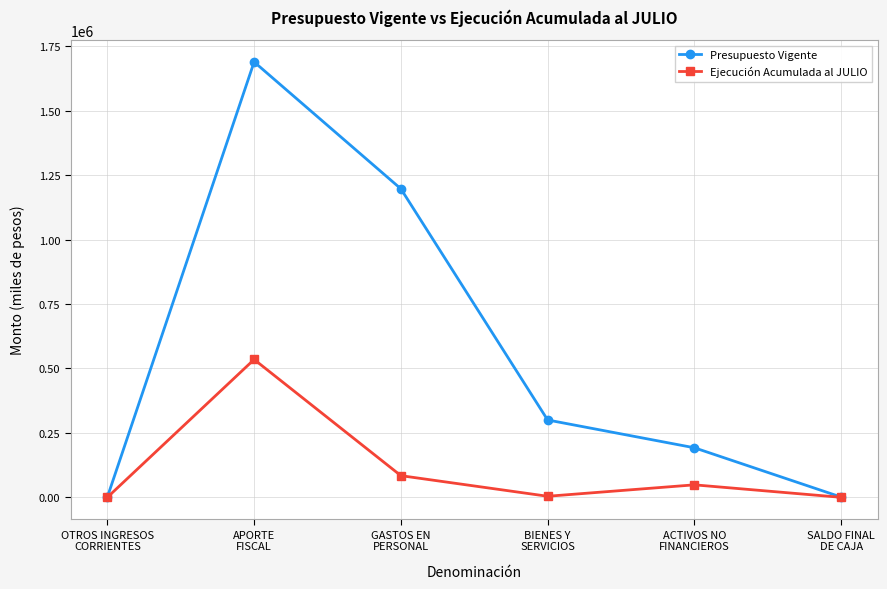

What is the spread (max minus min) of values at BIENES Y
SERVICIOS?

296067